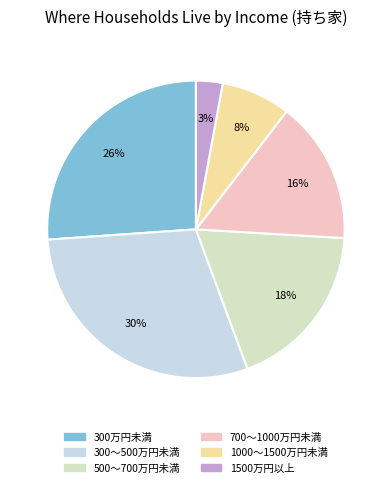

How many slices are in this pie chart?

6